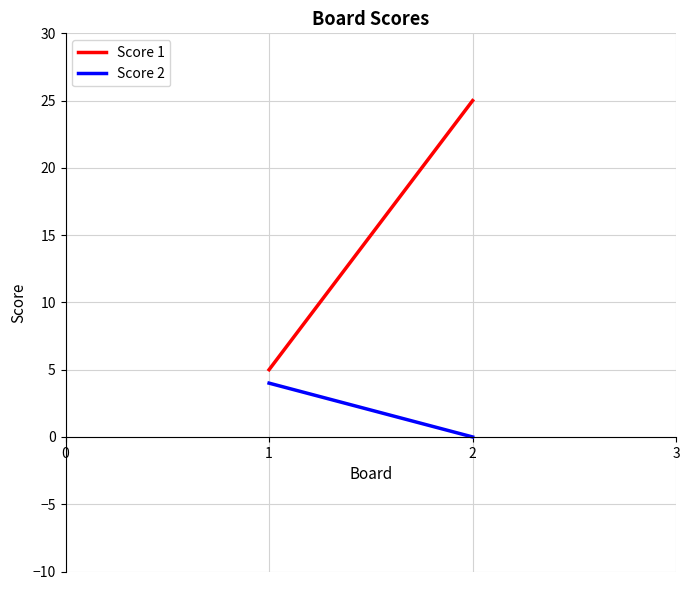

Is it true that Score 2 equals -3 at 2?

False